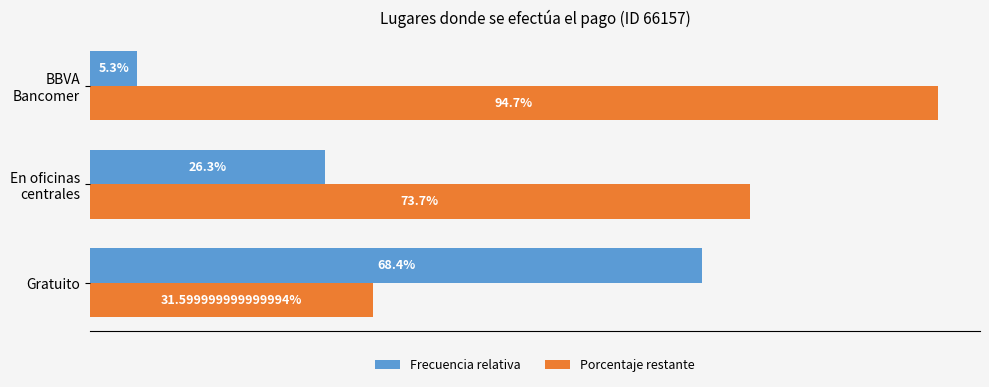

List the series in order of their overall mean, highest first.

Porcentaje restante, Frecuencia relativa